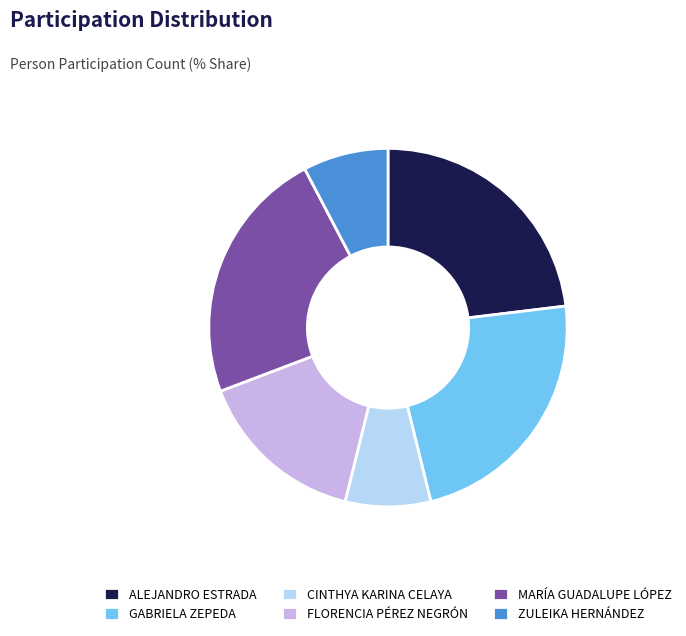

What is the ratio of the value at ZULEIKA HERNÁNDEZ to the value at GABRIELA ZEPEDA?

0.3